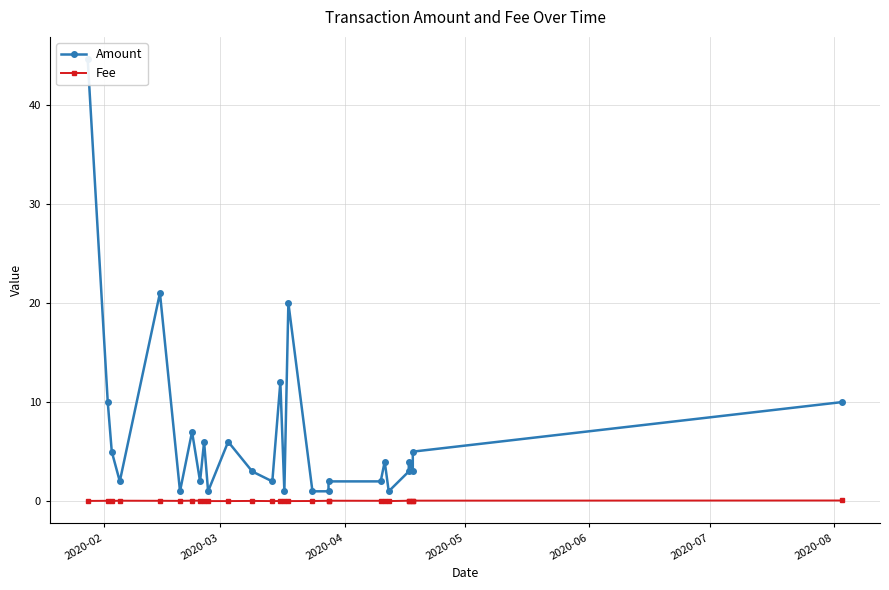

True or false: Amount and Fee cross at least once.

False